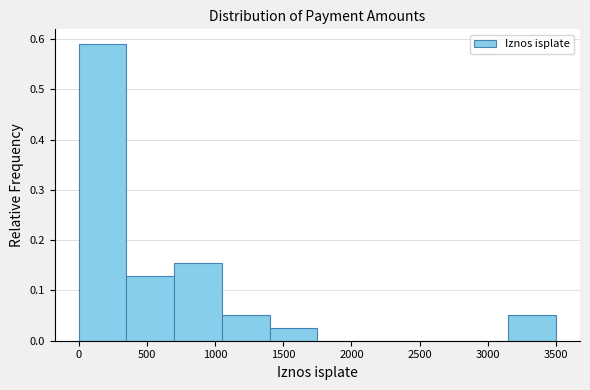

Reading left to right, list every bar in this chart as the range it spans on the x-axis followed by its height. Neither the bar edges nor the heights are printed on the chart, so give them approximately, as read against the axes.

0 to 350: 0.59
350 to 700: 0.13
700 to 1050: 0.15
1050 to 1400: 0.05
1400 to 1750: 0.03
1750 to 2100: 0
2100 to 2450: 0
2450 to 2800: 0
2800 to 3150: 0
3150 to 3500: 0.05